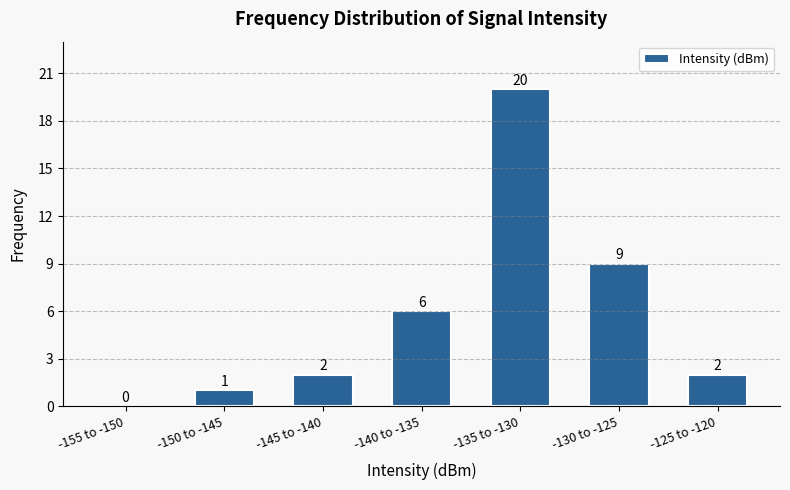

Reading left to right, what are all the values shown in this chart?

-155 to -150=0	-150 to -145=1	-145 to -140=2	-140 to -135=6	-135 to -130=20	-130 to -125=9	-125 to -120=2